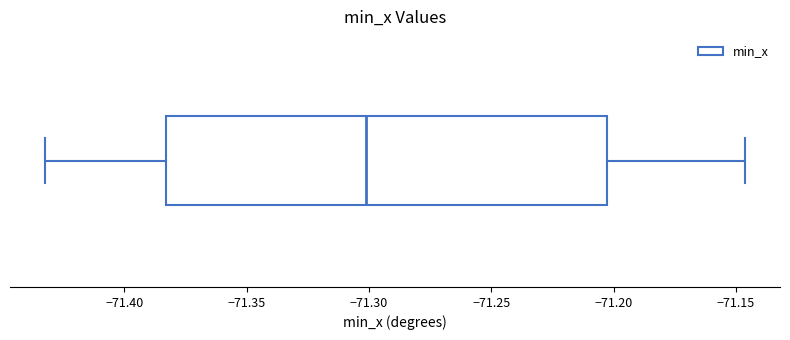

Read this box plot against the x-axis: the position of the median line, the range covered by the box, and the ends of both whiskers. The values are not printed on the chart, so give them approximately, as read against the axis.

median -71.300, box -71.385 to -71.205, whiskers -71.435 to -71.145